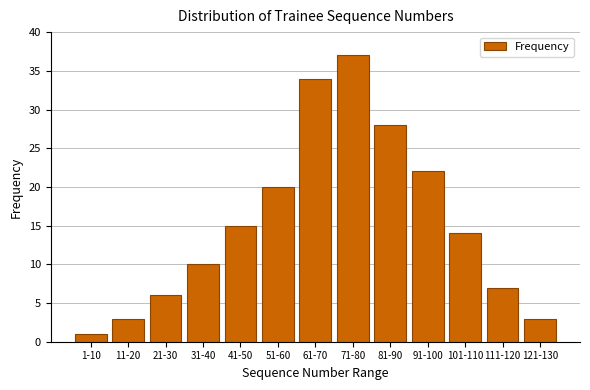

Reading left to right, what are all the values shown in this chart?

1-10=1	11-20=3	21-30=6	31-40=10	41-50=15	51-60=20	61-70=34	71-80=37	81-90=28	91-100=22	101-110=14	111-120=7	121-130=3